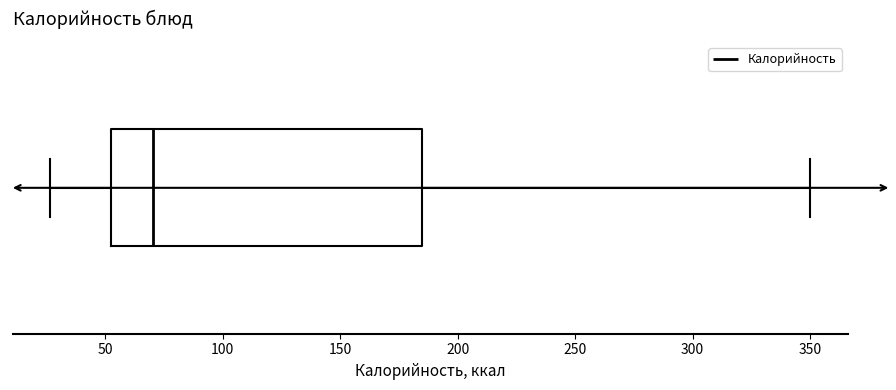

Transcribe this box plot: give where the median line is, the range the box spans, and where the two whiskers end, as read against the x-axis. The values are not printed on the chart, so give them approximately, as read against the axis.

median 70, box 55 to 185, whiskers 25 to 350